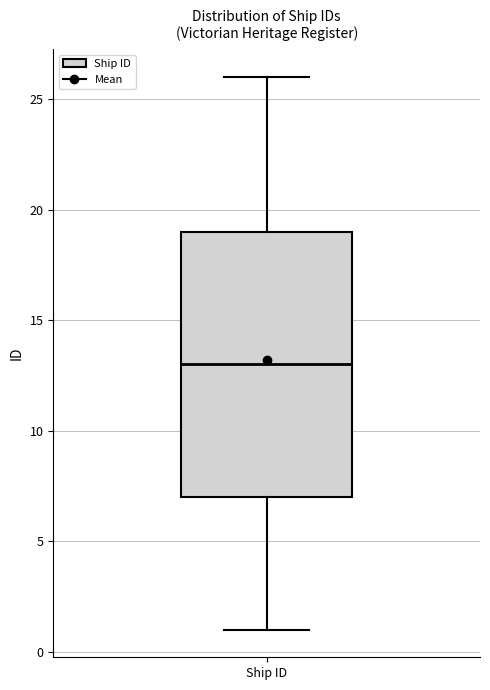

Where is the upper edge of the box for Ship ID on the y-axis? The values are not printed on the chart, so give them approximately, as read against the axis.

19